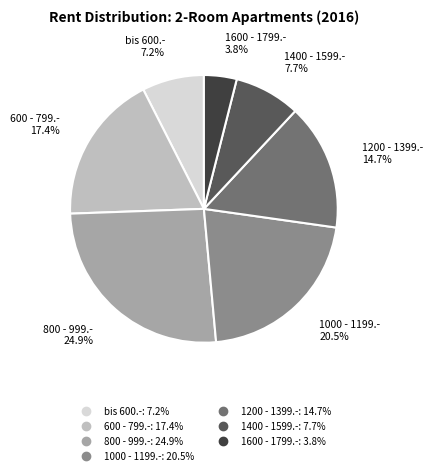

Does 800 - 999.- represent more than half of the total?

No